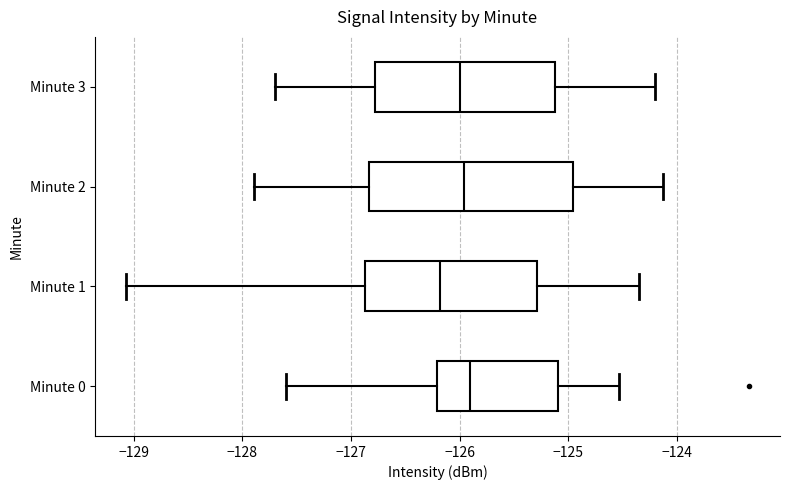

Reading bottom to top, transcribe this box plot: for each box, give where its median line is, the range the box spans, and where its two whiskers end, as read against the x-axis. The values are not printed on the chart, so give them approximately, as read against the axis.

Minute 0: median -125.9, box -126.2 to -125.1, whiskers -127.6 to -124.5
Minute 1: median -126.2, box -126.9 to -125.3, whiskers -129.1 to -124.3
Minute 2: median -126.0, box -126.8 to -125.0, whiskers -127.9 to -124.1
Minute 3: median -126.0, box -126.8 to -125.1, whiskers -127.7 to -124.2